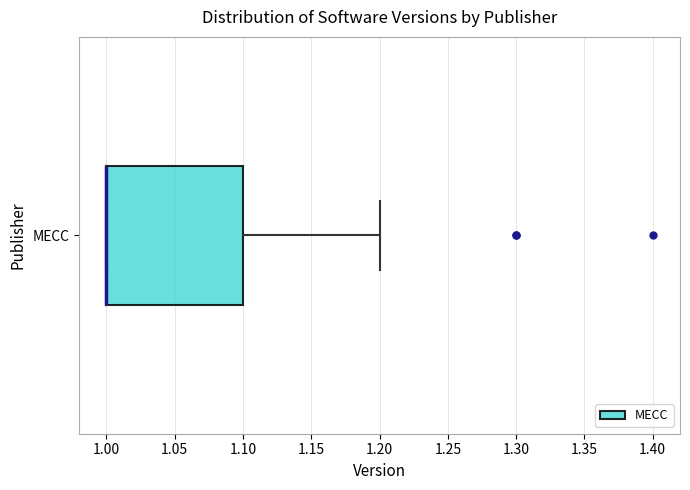

Transcribe this box plot: give where the median line is, the range the box spans, and where the two whiskers end, as read against the x-axis. The values are not printed on the chart, so give them approximately, as read against the axis.

median 1.0 (drawn on the box's left edge), box 1.0 to 1.1, whiskers 1.0 to 1.2